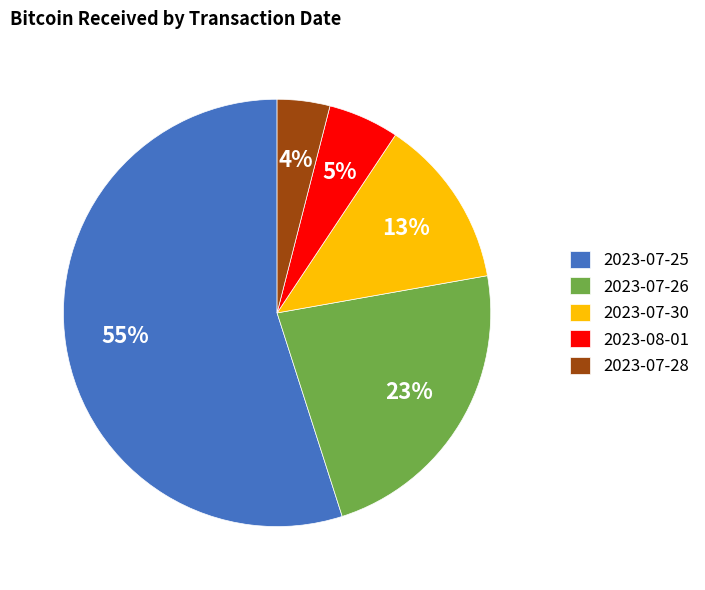

Which slice represents more than half of the pie?

2023-07-25